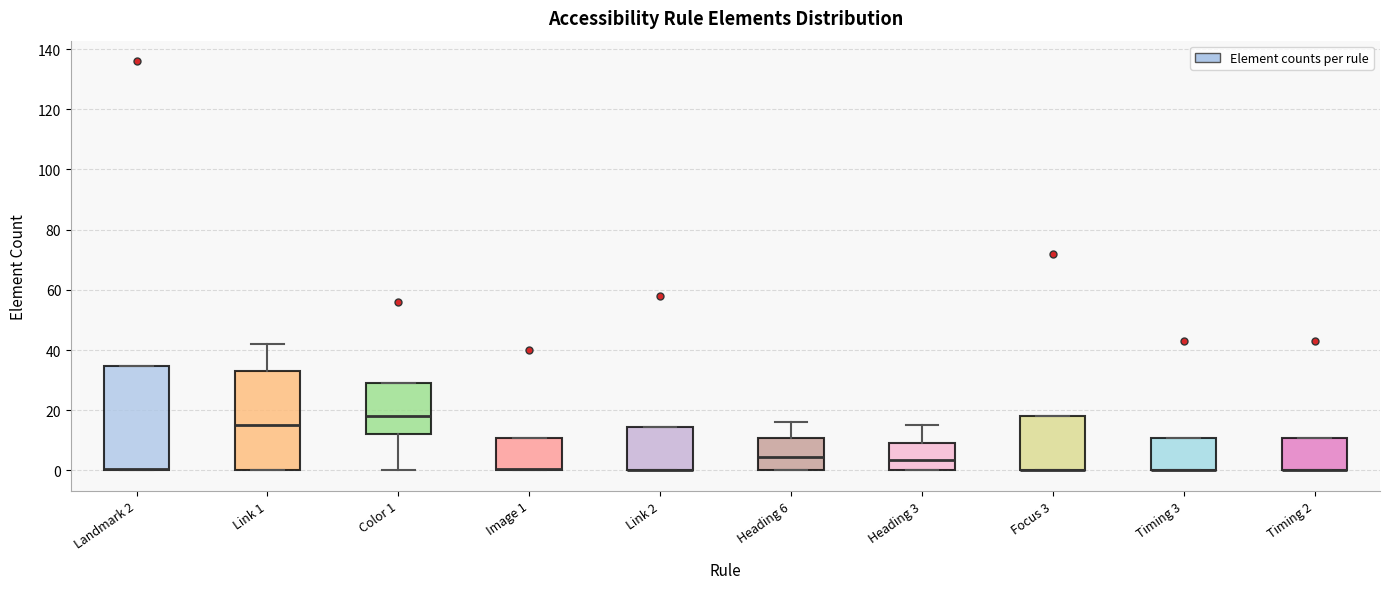

Reading left to right, read every box against the y-axis: the position of its median line, the range the box covers, and the ends of its whiskers. The values are not printed on the chart, so give them approximately, as read against the axis.

Landmark 2: median 0 (drawn on the box's lower edge), box 0 to 34, whiskers 0 to 34
Link 1: median 16, box 0 to 34, whiskers 0 to 42
Color 1: median 18, box 12 to 30, whiskers 0 to 30
Image 1: median 0 (drawn on the box's lower edge), box 0 to 10, whiskers 0 to 10
Link 2: median 0 (drawn on the box's lower edge), box 0 to 14, whiskers 0 to 14
Heading 6: median 4, box 0 to 10, whiskers 0 to 16
Heading 3: median 4, box 0 to 10, whiskers 0 to 16
Focus 3: median 0 (drawn on the box's lower edge), box 0 to 18, whiskers 0 to 18
Timing 3: median 0 (drawn on the box's lower edge), box 0 to 10, whiskers 0 to 10
Timing 2: median 0 (drawn on the box's lower edge), box 0 to 10, whiskers 0 to 10